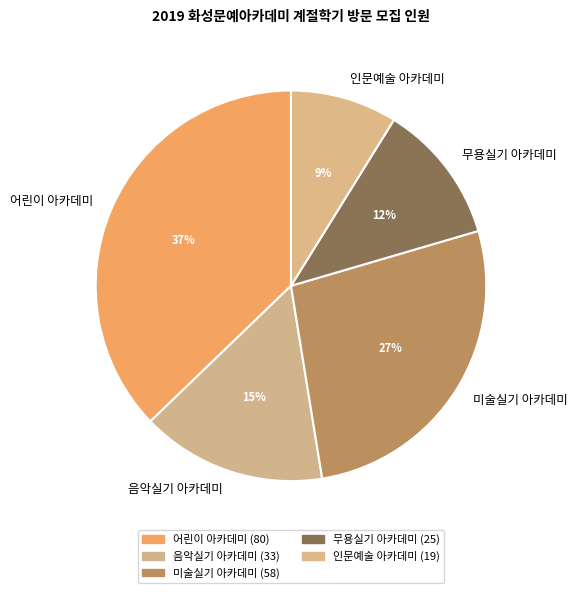

Is 어린이 아카데미 the majority of the pie?

No